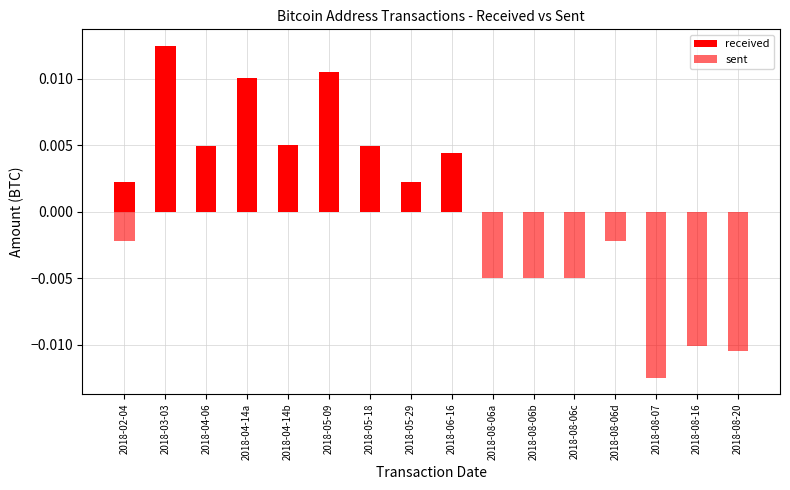

Is the value of sent at 2018-08-06b greater than the value of received at 2018-06-16?

No